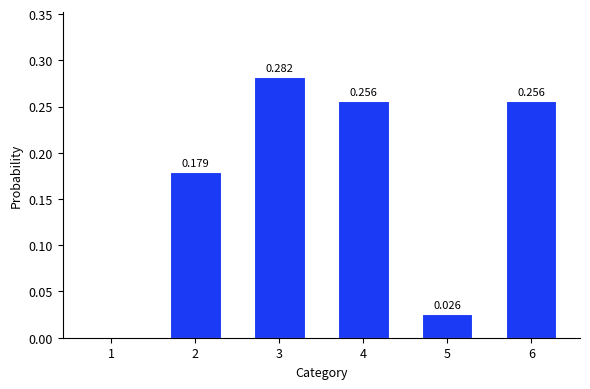

How many data points does each series have?

6